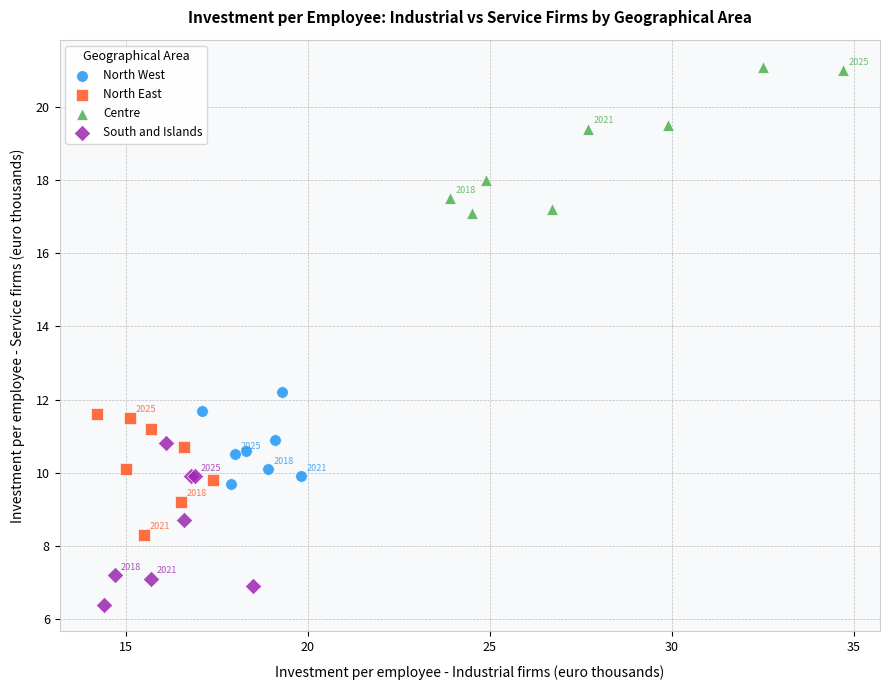

Which series reaches the maximum Y coordinate?

Centre